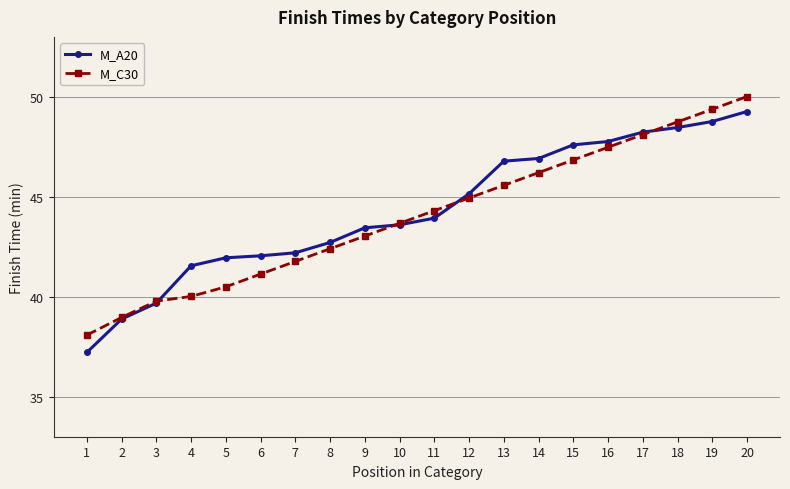

What is the minimum value for M_C30?

38.1